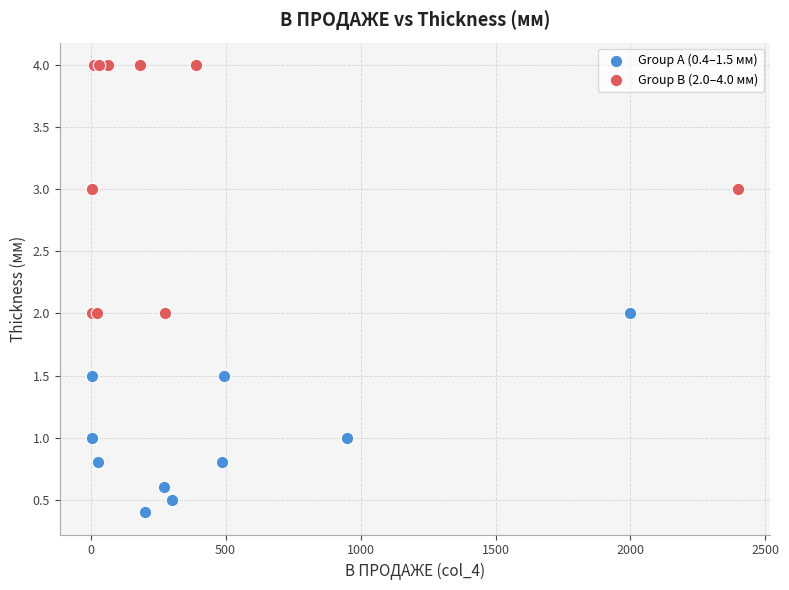

Which series reaches the maximum Y coordinate?

Group B (2.0–4.0 мм)